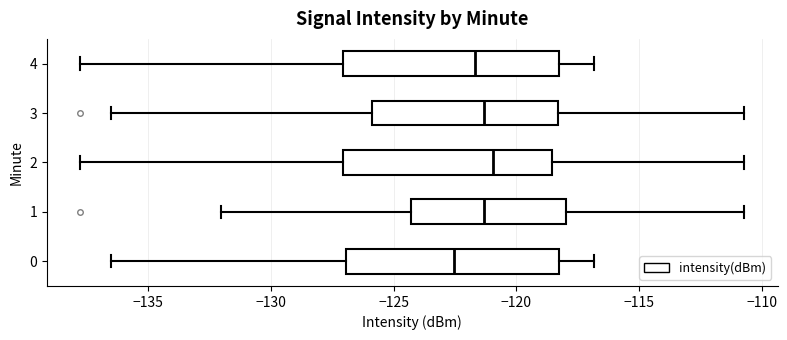

Reading bottom to top, read every box against the x-axis: the position of its median line, the range the box covers, and the ends of its whiskers. The values are not printed on the chart, so give them approximately, as read against the axis.

0: median -122.5, box -127.0 to -118.5, whiskers -136.5 to -117.0
1: median -121.5, box -124.5 to -118.0, whiskers -132.0 to -110.5
2: median -121.0, box -127.0 to -118.5, whiskers -138.0 to -110.5
3: median -121.5, box -126.0 to -118.5, whiskers -136.5 to -110.5
4: median -121.5, box -127.0 to -118.5, whiskers -138.0 to -117.0